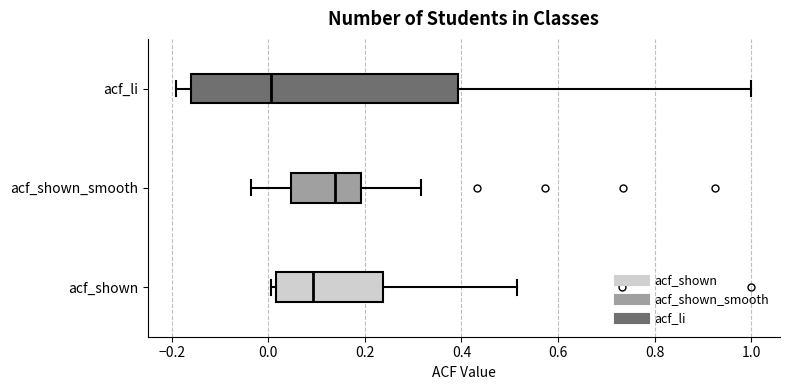

Which box has the furthest to the right median line?

acf_shown_smooth